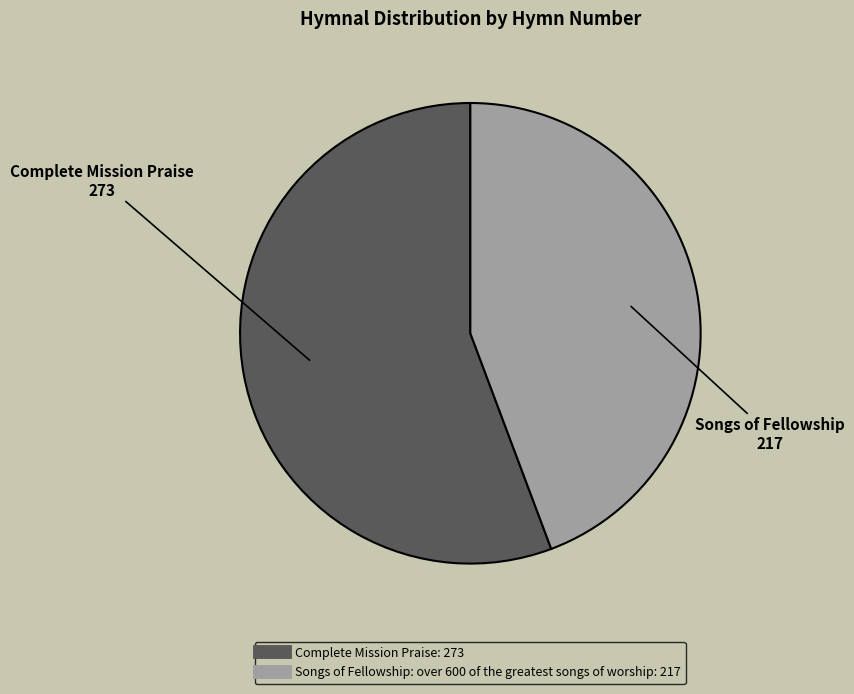

Do Songs of Fellowship: over 600 of the greatest songs of worship and Complete Mission Praise together represent more than half of the pie?

Yes